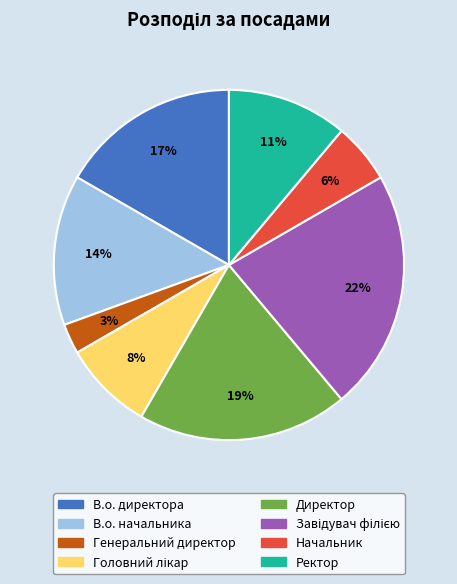

To the nearest percent, what is the combined percentage of Директор and Начальник?

25%